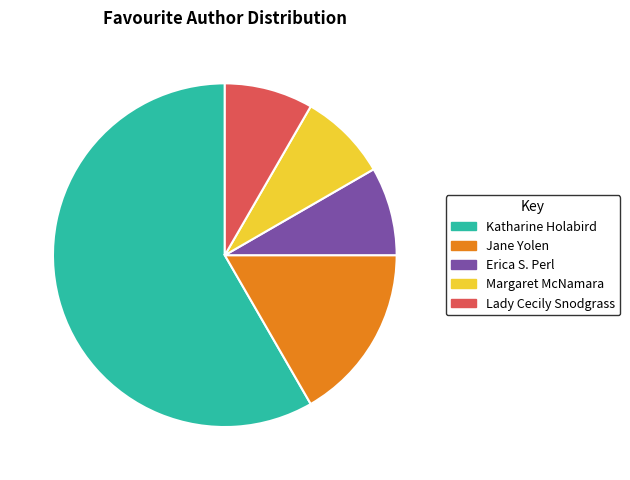

How many segments does this pie chart have?

5